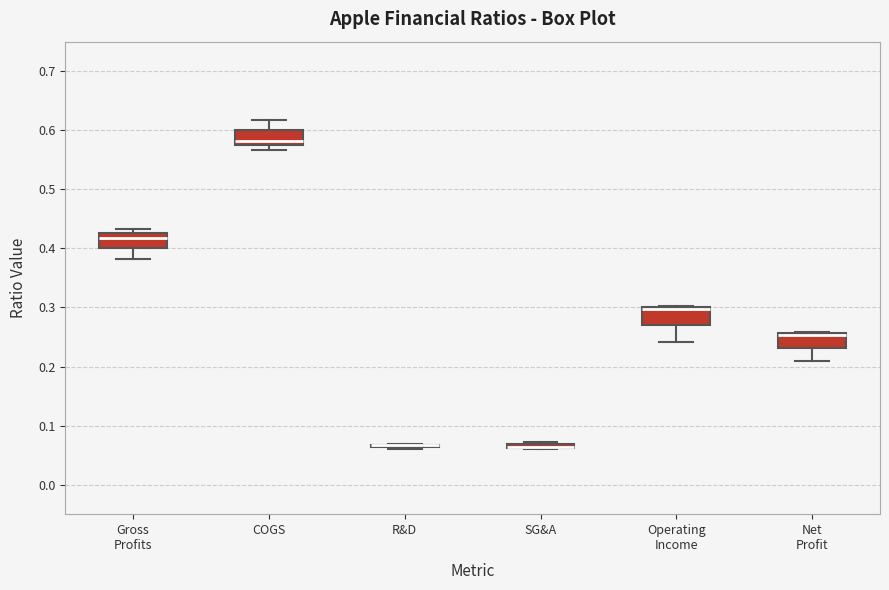

Where does the median line of the box for COGS sit on the y-axis? The values are not printed on the chart, so give them approximately, as read against the axis.

0.58